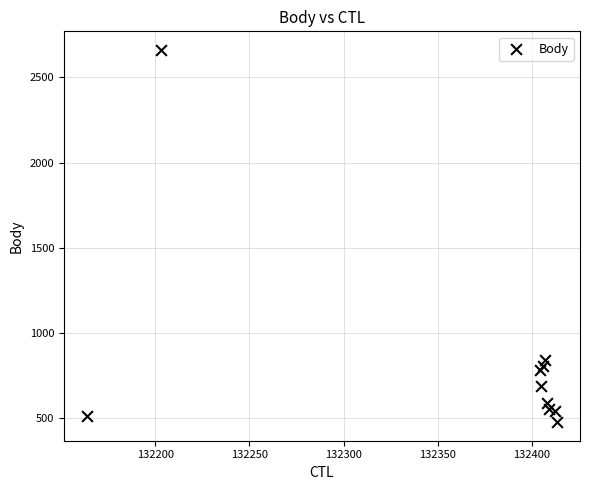

What Y value in the scatter plot is closest to 1569?

841